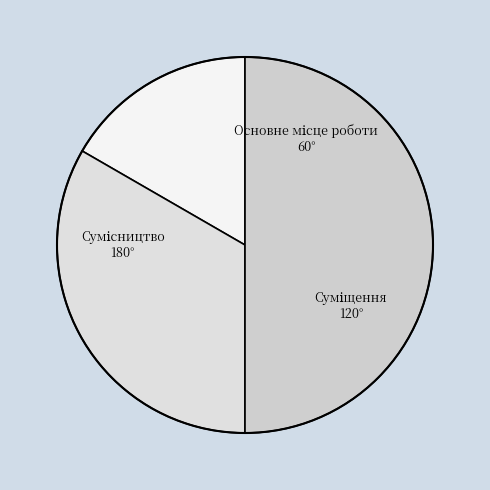

Count the number of slices in the pie.

3